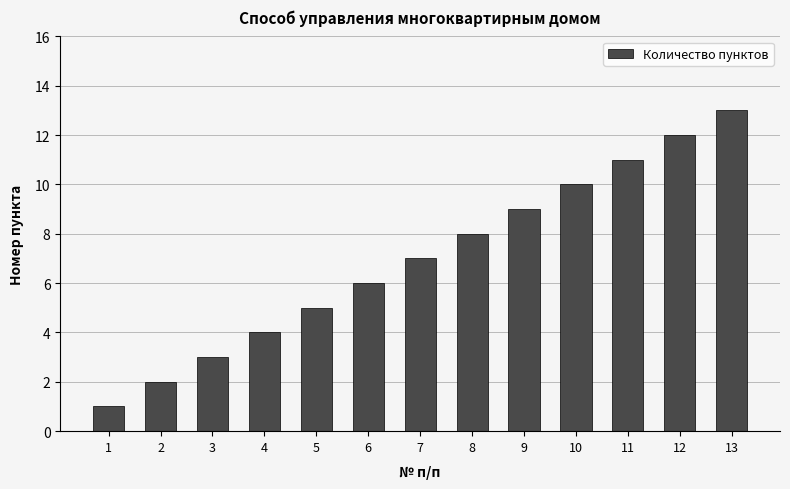

Does the chart contain stacked bars?

No